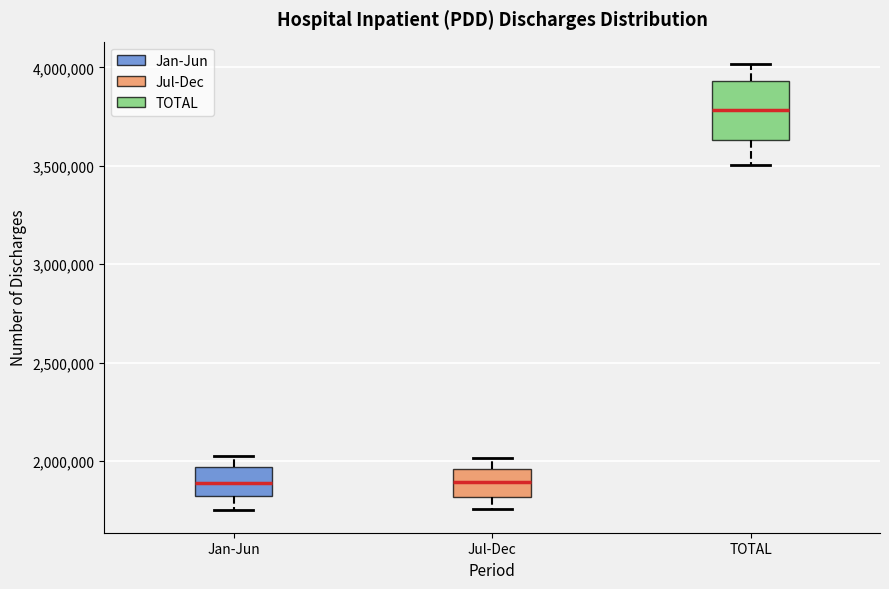

Which box has the highest median line?

TOTAL